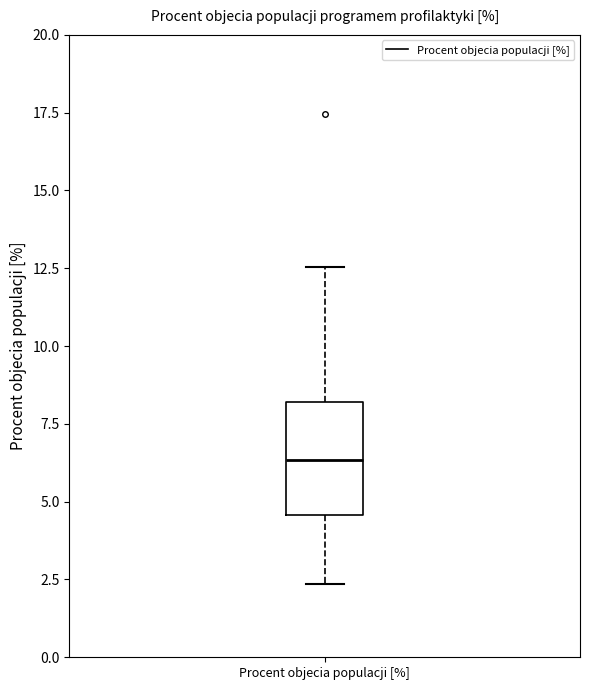

Read this box plot against the y-axis: the position of the median line, the range covered by the box, and the ends of both whiskers. The values are not printed on the chart, so give them approximately, as read against the axis.

median 6.5, box 4.5 to 8.0, whiskers 2.5 to 12.5